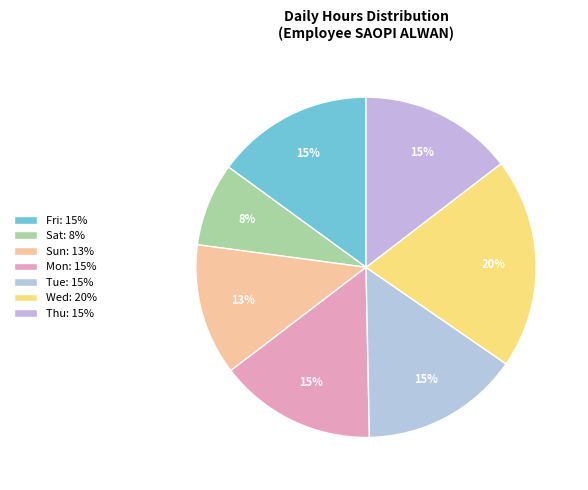

Count the number of slices in the pie.

7